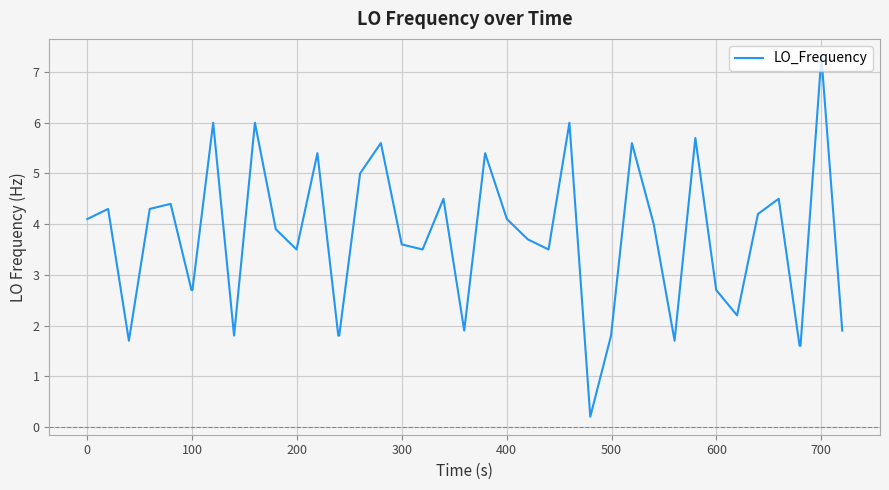

What is the difference between the maximum and minimum values?

7.1